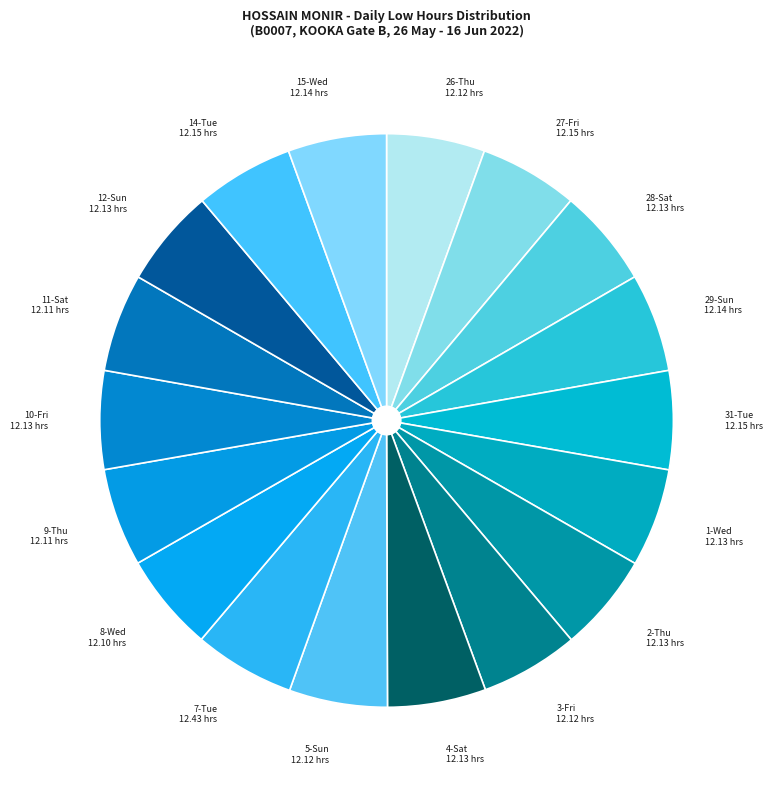

Is it true that 2-Thu 12.13 hrs is 6% of the pie?

True